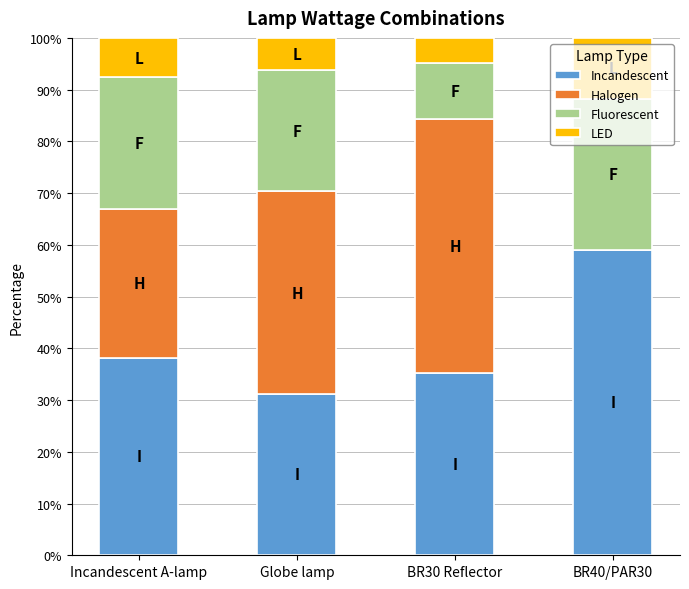

What are all the series names shown in the legend?

Incandescent, Halogen, Fluorescent, LED